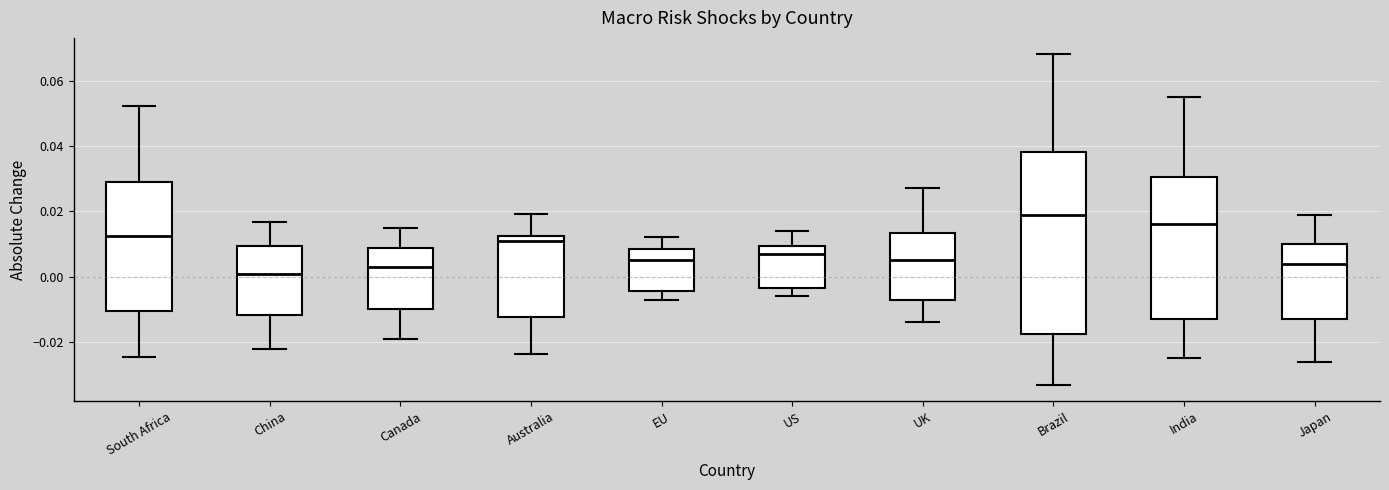

Where does the median line of the box for US sit on the y-axis? The values are not printed on the chart, so give them approximately, as read against the axis.

0.008